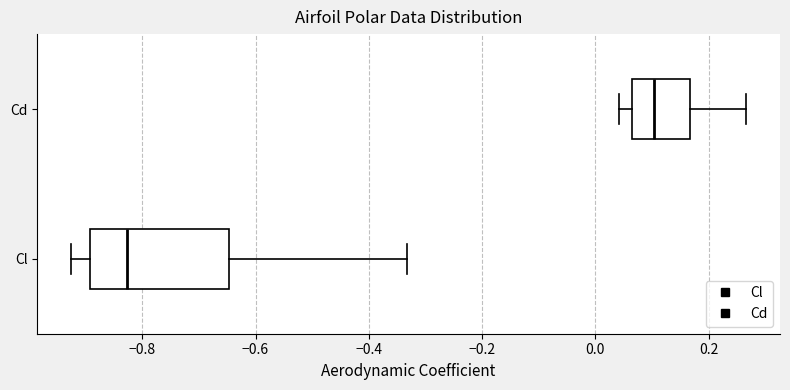

Reading bottom to top, read every box against the x-axis: the position of its median line, the range the box covers, and the ends of its whiskers. The values are not printed on the chart, so give them approximately, as read against the axis.

Cl: median -0.82, box -0.90 to -0.64, whiskers -0.92 to -0.34
Cd: median 0.10, box 0.06 to 0.16, whiskers 0.04 to 0.26